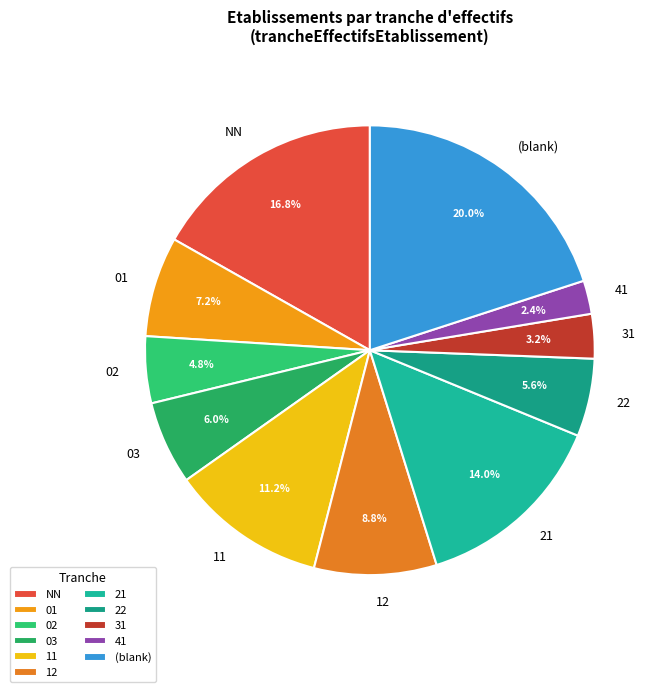

Which category has the smallest portion of the pie?

41